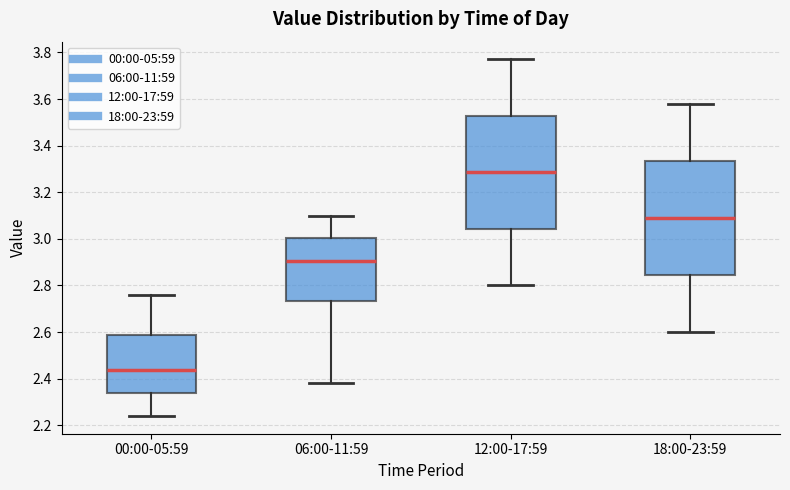

Reading left to right, read every box against the y-axis: the position of its median line, the range the box covers, and the ends of its whiskers. The values are not printed on the chart, so give them approximately, as read against the axis.

00:00-05:59: median 2.44, box 2.34 to 2.58, whiskers 2.24 to 2.76
06:00-11:59: median 2.90, box 2.74 to 3.00, whiskers 2.38 to 3.10
12:00-17:59: median 3.28, box 3.04 to 3.52, whiskers 2.80 to 3.78
18:00-23:59: median 3.10, box 2.84 to 3.34, whiskers 2.60 to 3.58